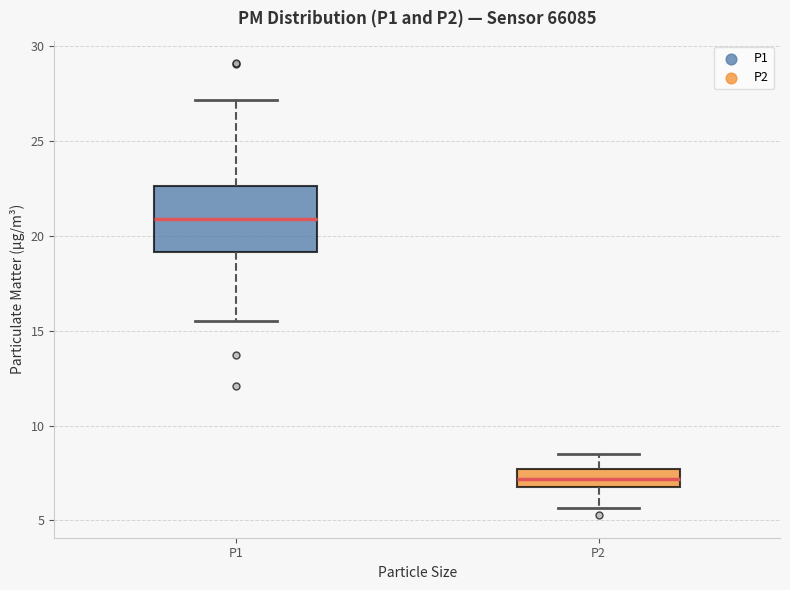

Reading left to right, read every box against the y-axis: the position of its median line, the range the box covers, and the ends of its whiskers. The values are not printed on the chart, so give them approximately, as read against the axis.

P1: median 21.0, box 19.0 to 22.5, whiskers 15.5 to 27.0
P2: median 7.0 (inside the box), box 7.0 to 7.5, whiskers 5.5 to 8.5